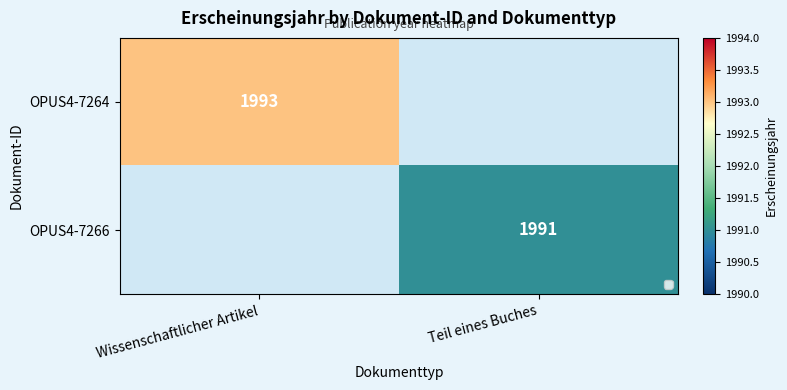

Is it true that OPUS4-7264 equals 1017 at Wissenschaftlicher Artikel?

False